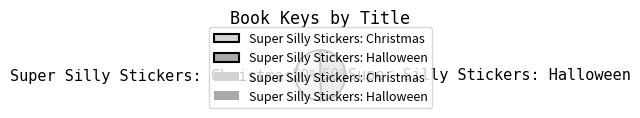

Is the sum of Super Silly Stickers: Halloween and Super Silly Stickers: Christmas greater than half?

Yes